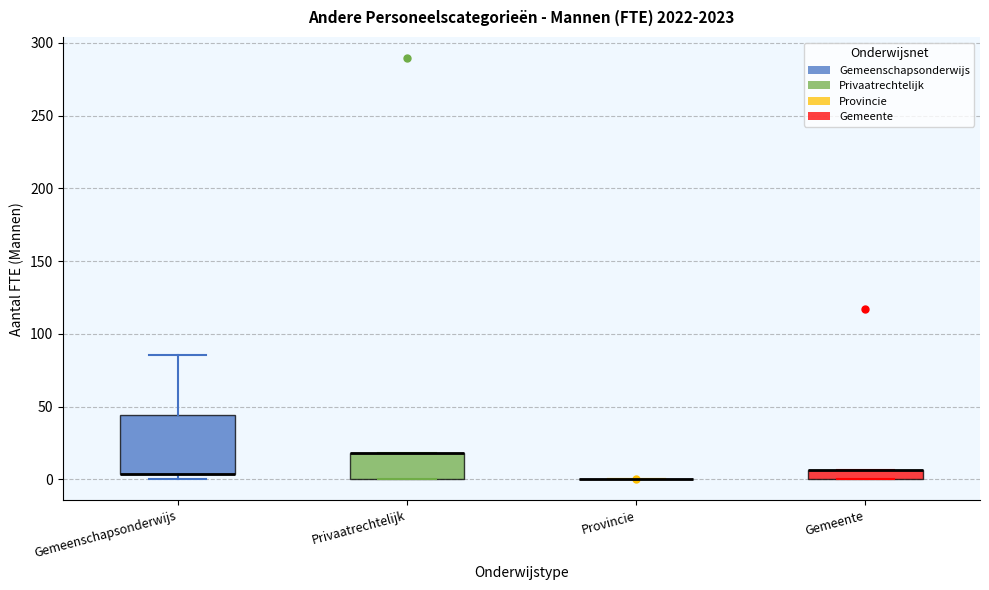

Comparing the boxes themselves (not the whiskers), which one is the tallest?

Gemeenschapsonderwijs